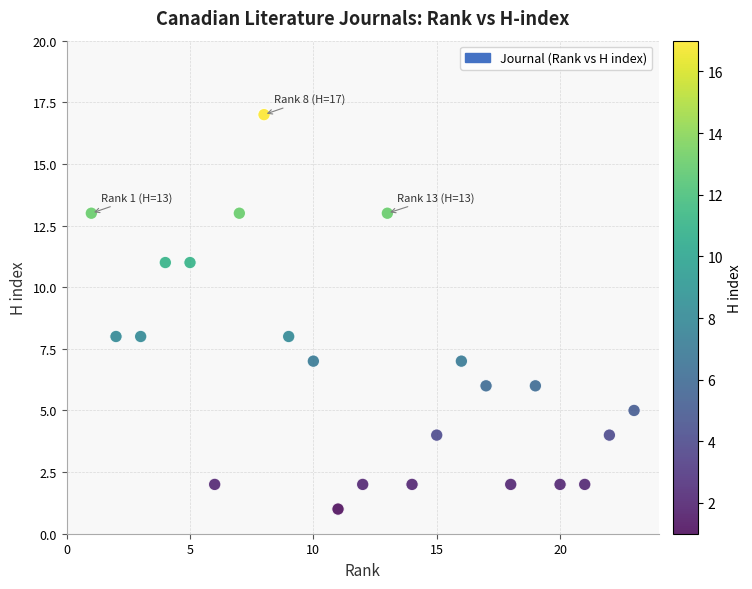

What is the range of X values (max minus min)?

22